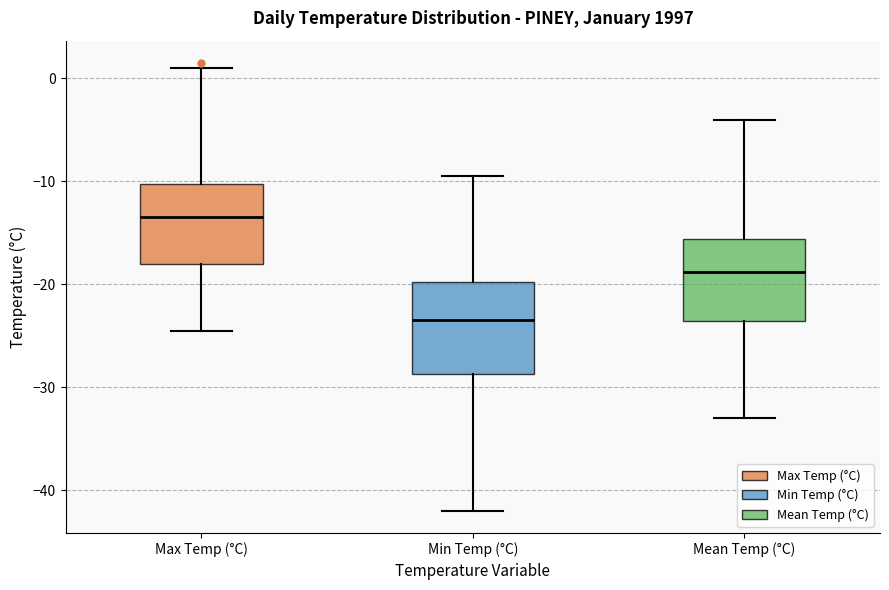

Reading left to right, read every box against the y-axis: the position of its median line, the range the box covers, and the ends of its whiskers. The values are not printed on the chart, so give them approximately, as read against the axis.

Max Temp (°C): median -13, box -18 to -10, whiskers -24 to 1
Min Temp (°C): median -23, box -29 to -20, whiskers -42 to -9
Mean Temp (°C): median -19, box -24 to -16, whiskers -33 to -4